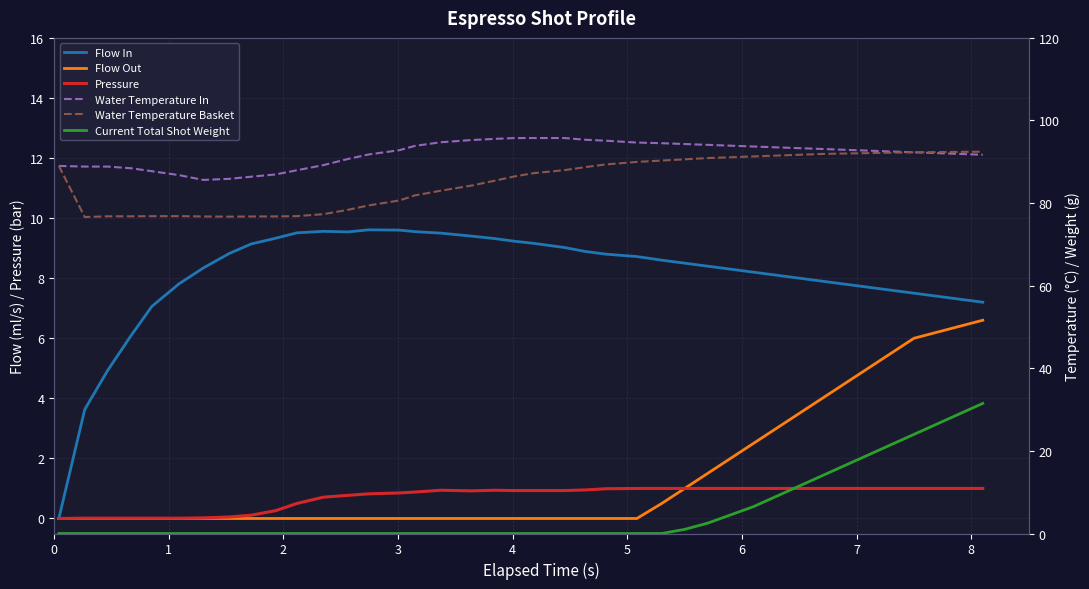

What is the value of the Current Total Shot Weight point at the 40th from the left?

31.5